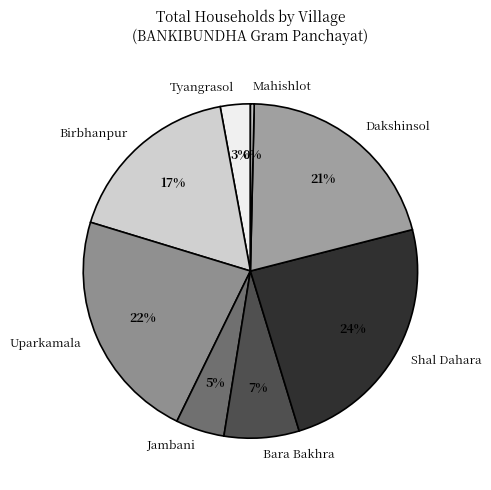

Which has a higher value, Shal Dahara or Tyangrasol?

Shal Dahara